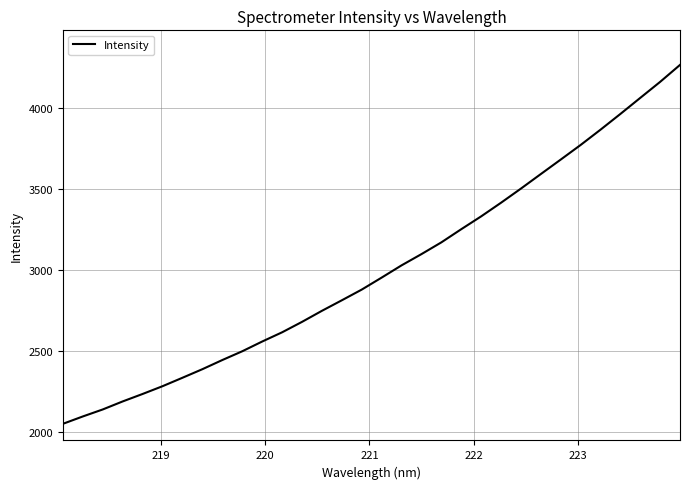

How many categories are shown in the chart?

32